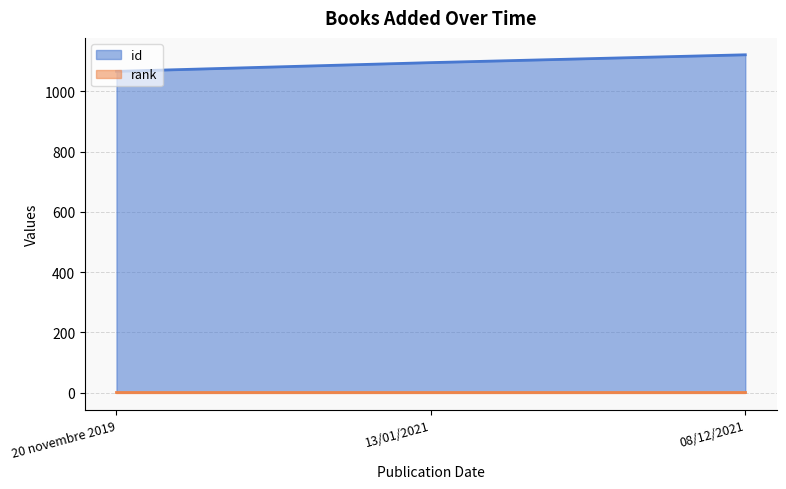

Reading right to left, extract all data points from this chart.

08/12/2021=1121	13/01/2021=1095	20 novembre 2019=1066